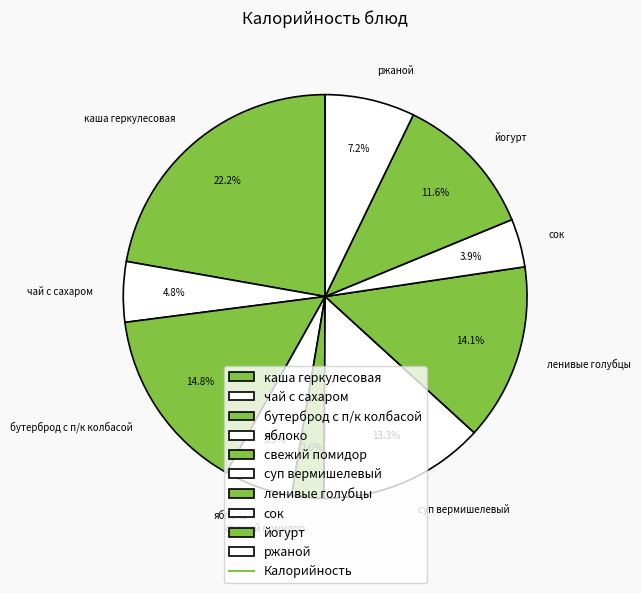

To the nearest percent, what portion does йогурт represent?

12%